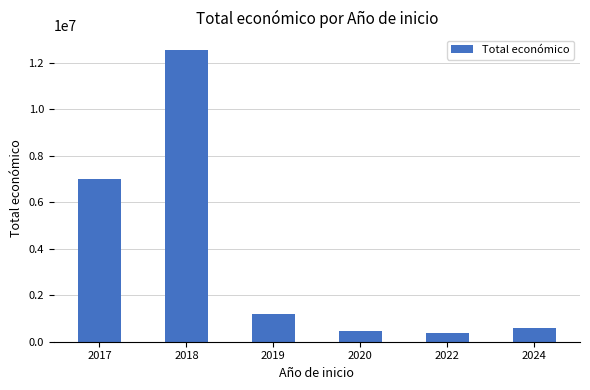

What is the value of the 3rd bar from the left?

1191887